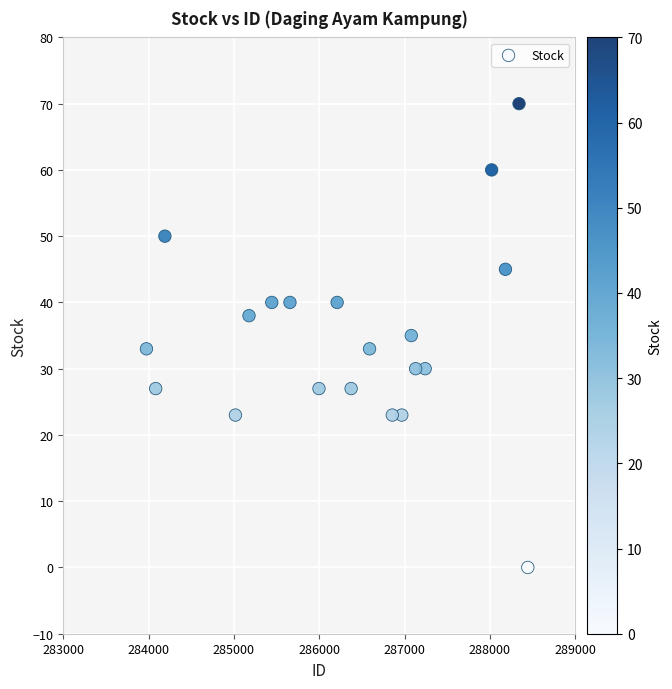

What is the range of X values (max minus min)?

4470